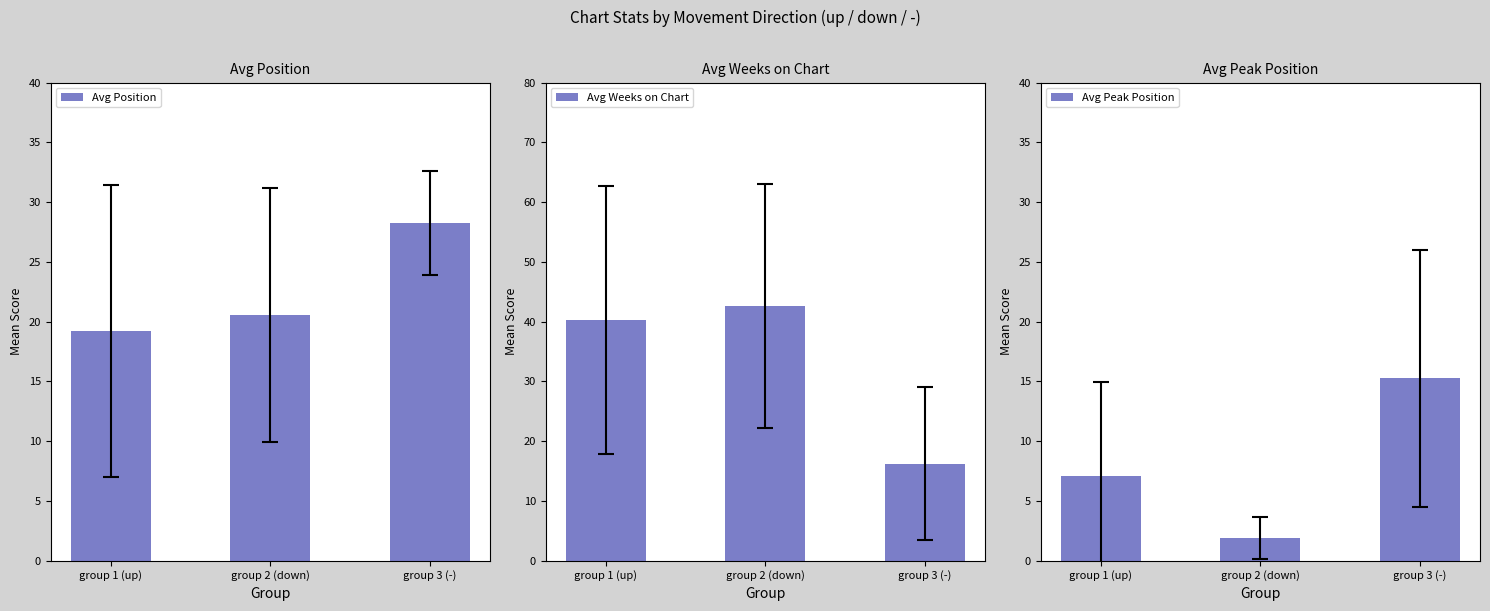

How many bars are there in total?

9